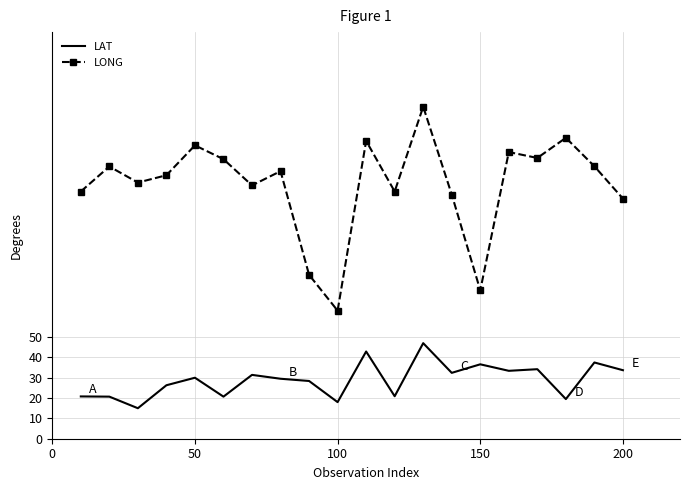

What is the highest value of the LONG series?

163.3